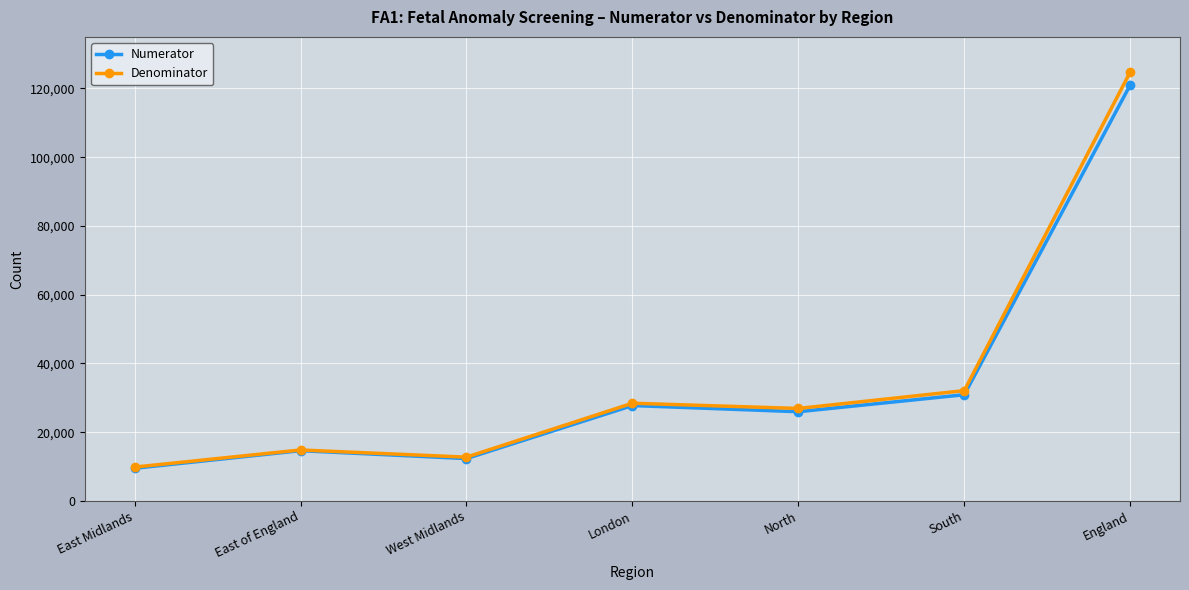

At which category does the chart reach its minimum across all series?

East Midlands